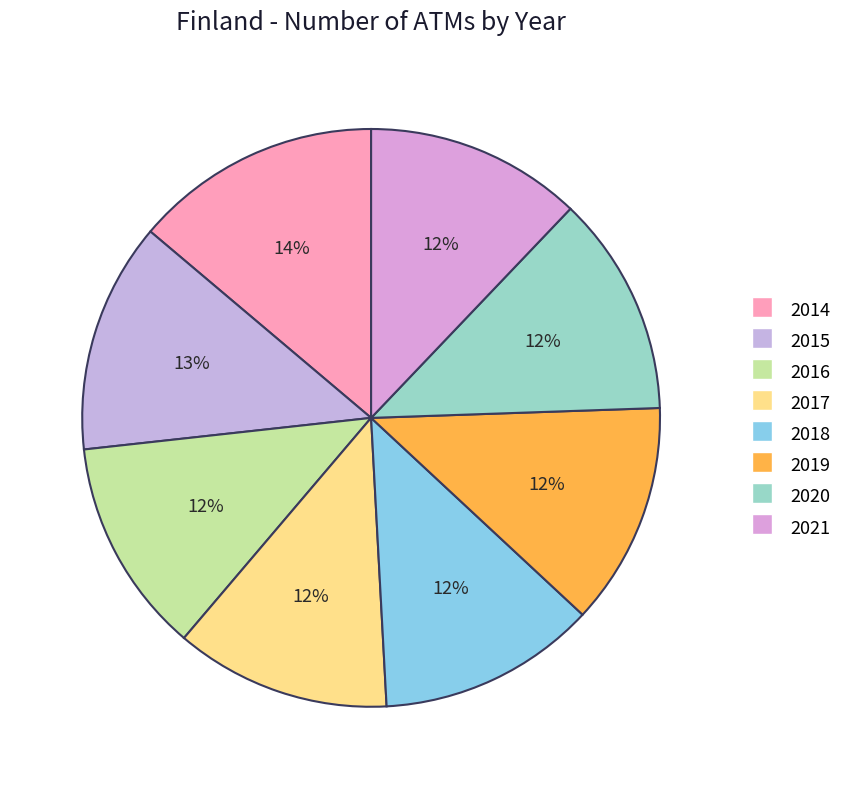

The 2014 slice represents 14% of the pie. True or false?

True